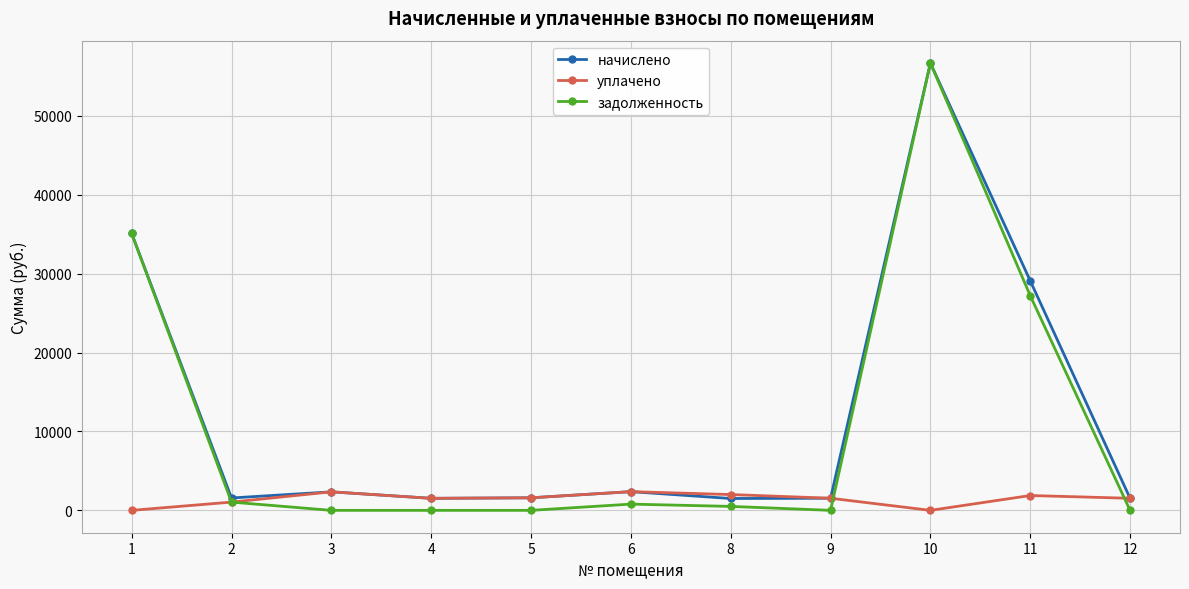

How many values in the уплачено series exceed 1536?

6